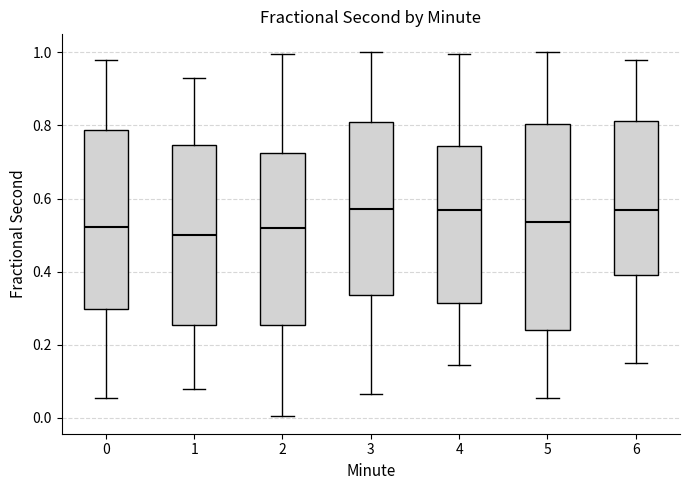

Reading left to right, transcribe this box plot: for each box, give where its median line is, the range the box spans, and where its two whiskers end, as read against the y-axis. The values are not printed on the chart, so give them approximately, as read against the axis.

0: median 0.52, box 0.30 to 0.78, whiskers 0.06 to 0.98
1: median 0.50, box 0.26 to 0.74, whiskers 0.08 to 0.94
2: median 0.52, box 0.26 to 0.72, whiskers 0.00 to 1.00
3: median 0.58, box 0.34 to 0.80, whiskers 0.06 to 1.00
4: median 0.56, box 0.32 to 0.74, whiskers 0.14 to 1.00
5: median 0.54, box 0.24 to 0.80, whiskers 0.06 to 1.00
6: median 0.56, box 0.40 to 0.82, whiskers 0.14 to 0.98